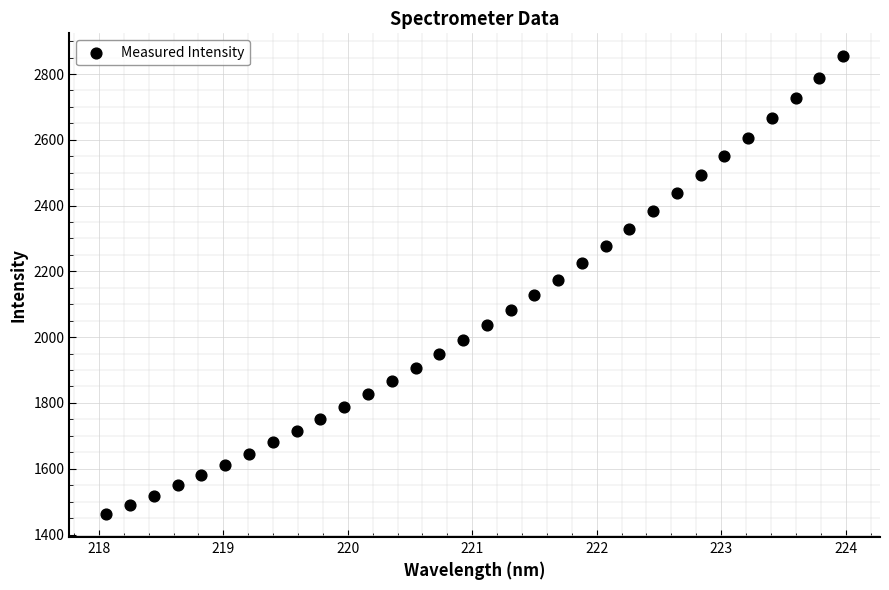

What is the range of Y values (max minus min)?

1392.3